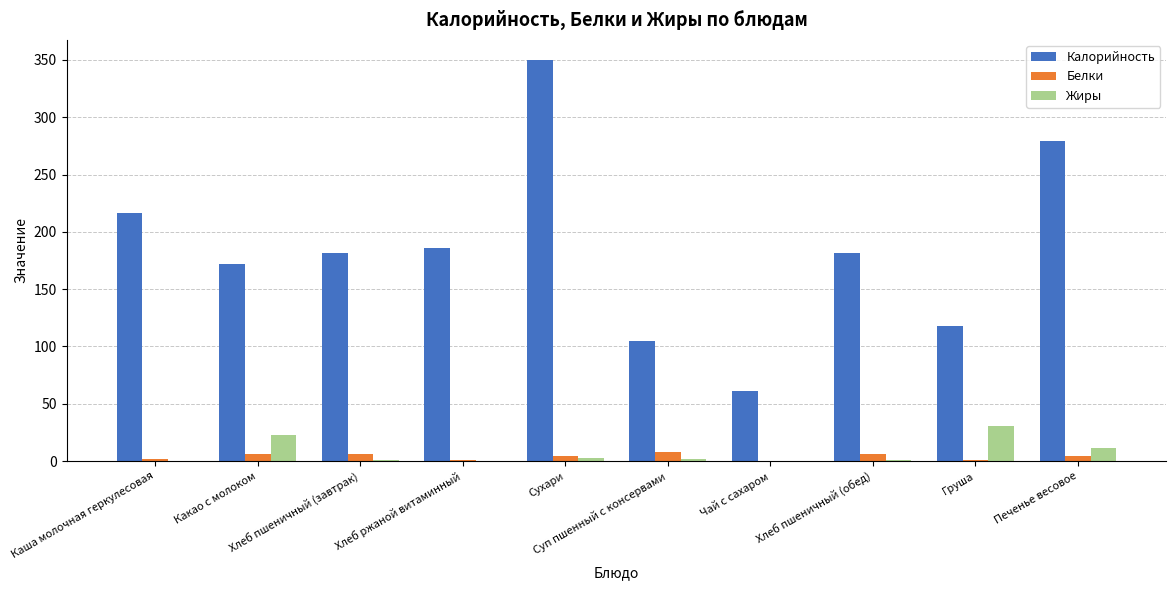

What is the maximum value shown in the chart?

350.0